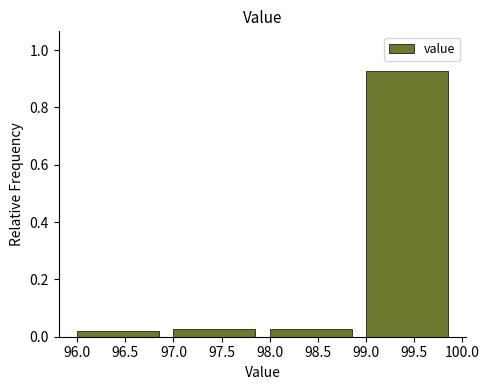

Reading left to right, transcribe this chart: for each bar, give the range it covers on the x-axis and its height. The values are not printed on the chart, so give them approximately, as read against the axis.

96.0 to 97.0: 0.02
97.0 to 98.0: 0.02
98.0 to 99.0: 0.02
99.0 to 100.0: 0.92